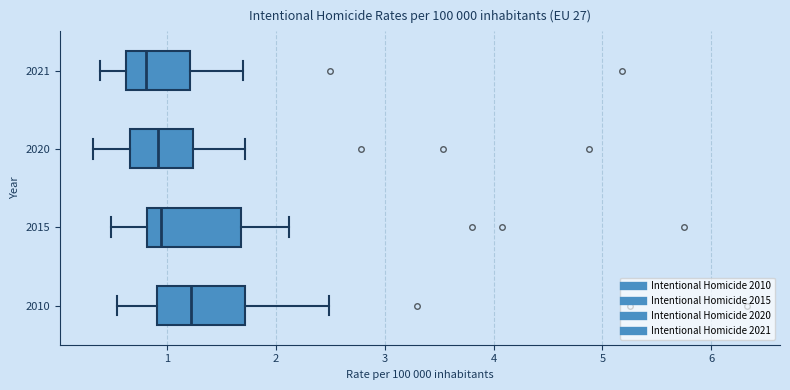

Reading bottom to top, read every box against the x-axis: the position of its median line, the range the box covers, and the ends of its whiskers. The values are not printed on the chart, so give them approximately, as read against the axis.

2010: median 1.2, box 0.9 to 1.7, whiskers 0.5 to 2.5
2015: median 0.9, box 0.8 to 1.7, whiskers 0.5 to 2.1
2020: median 0.9, box 0.7 to 1.2, whiskers 0.3 to 1.7
2021: median 0.8, box 0.6 to 1.2, whiskers 0.4 to 1.7